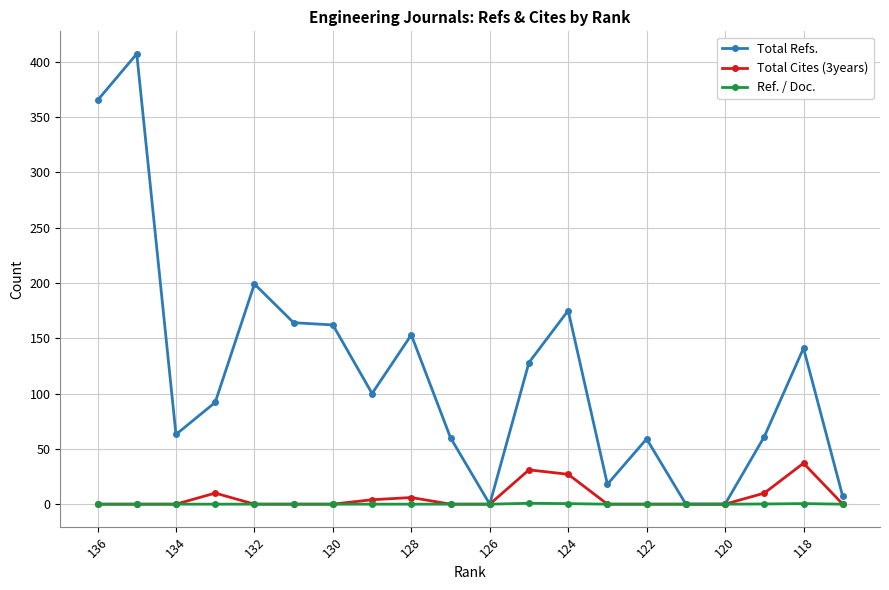

Which series has the largest total across all categories?

Total Refs.